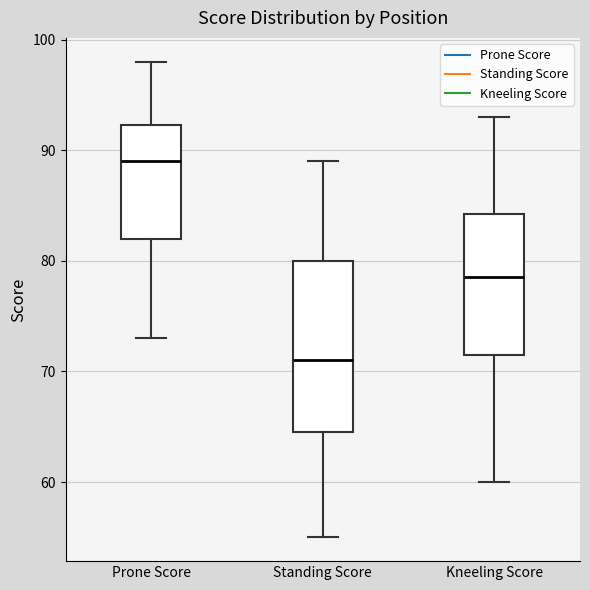

Which box is the tallest, from its lower edge to its upper edge?

Standing Score